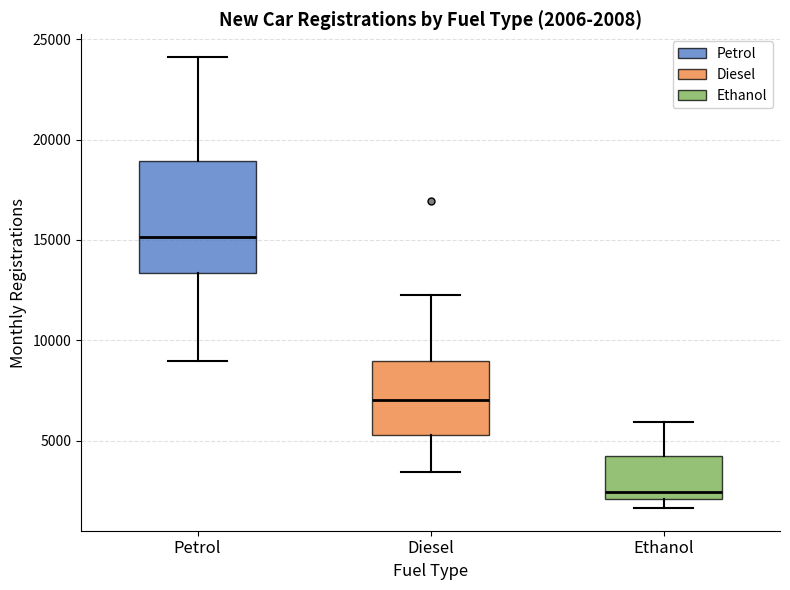

Which box is the tallest, from its lower edge to its upper edge?

Petrol